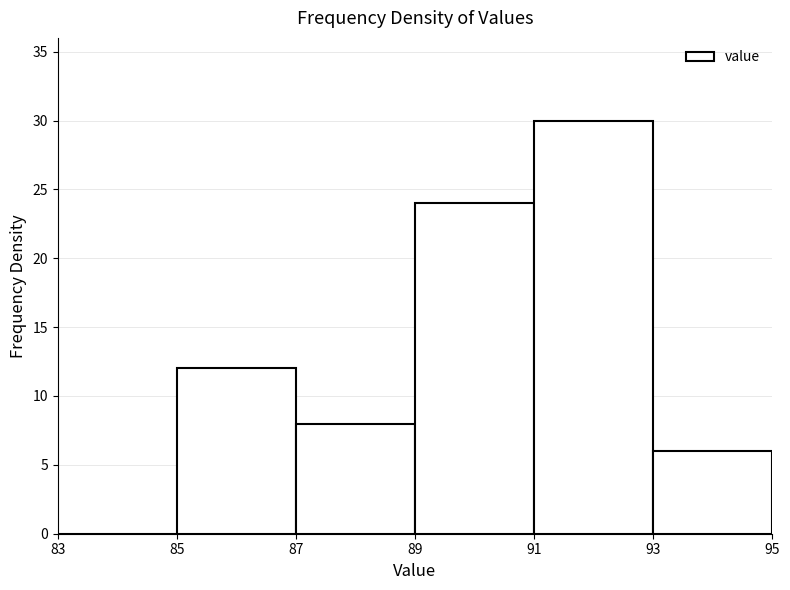

Which range on the x-axis has the tallest bar?

91 to 93